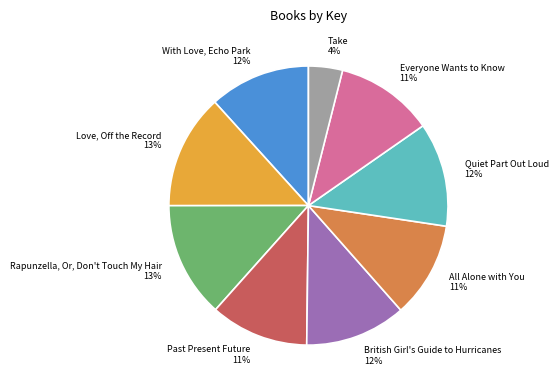

Which category has the smallest portion of the pie?

Take